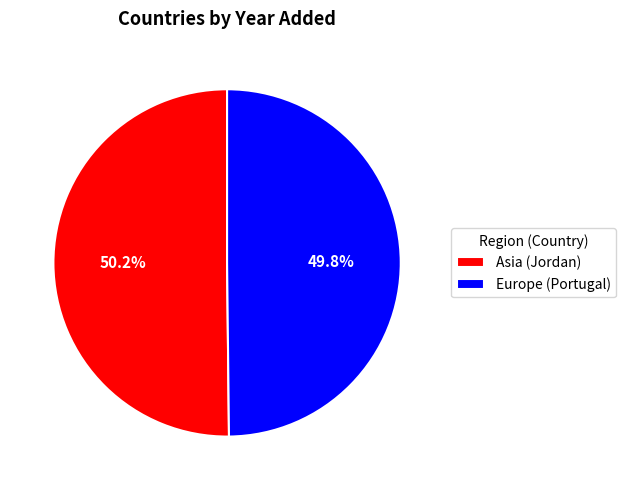

Is the sum of Asia (Jordan) and Europe (Portugal) greater than half?

Yes